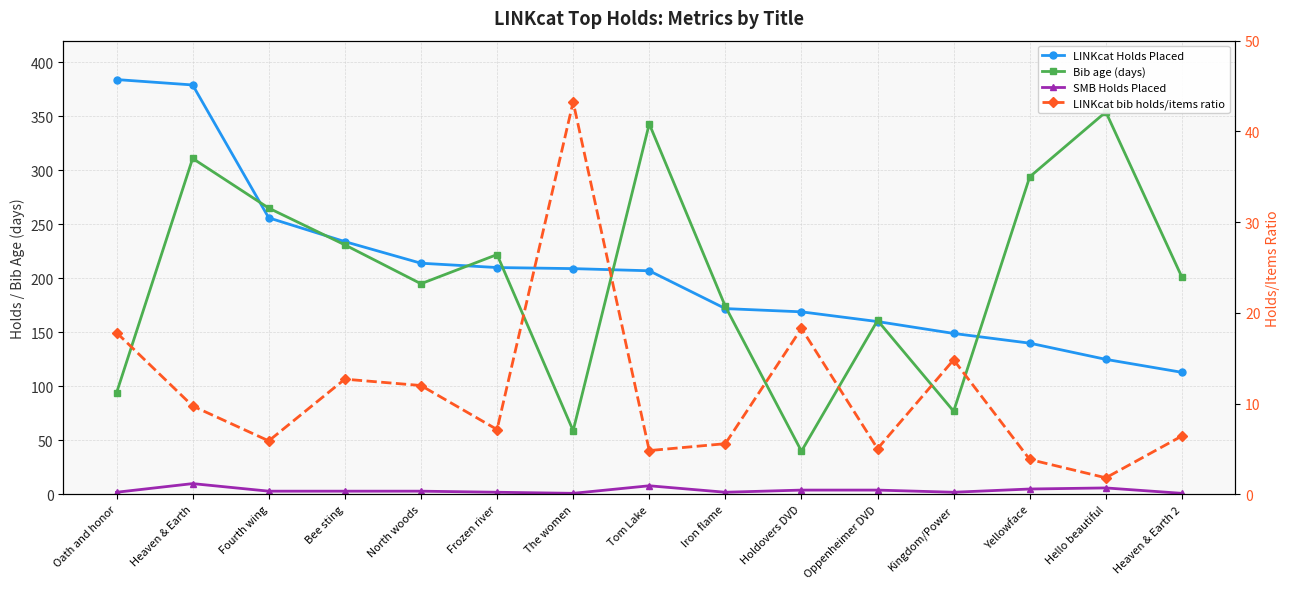

What is the difference between the highest and lowest values at Tom Lake?

338.2